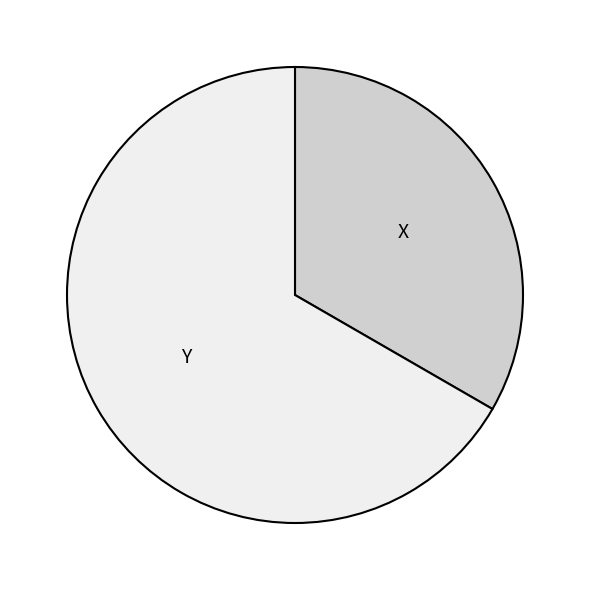

Is there a majority slice in this chart?

Yes